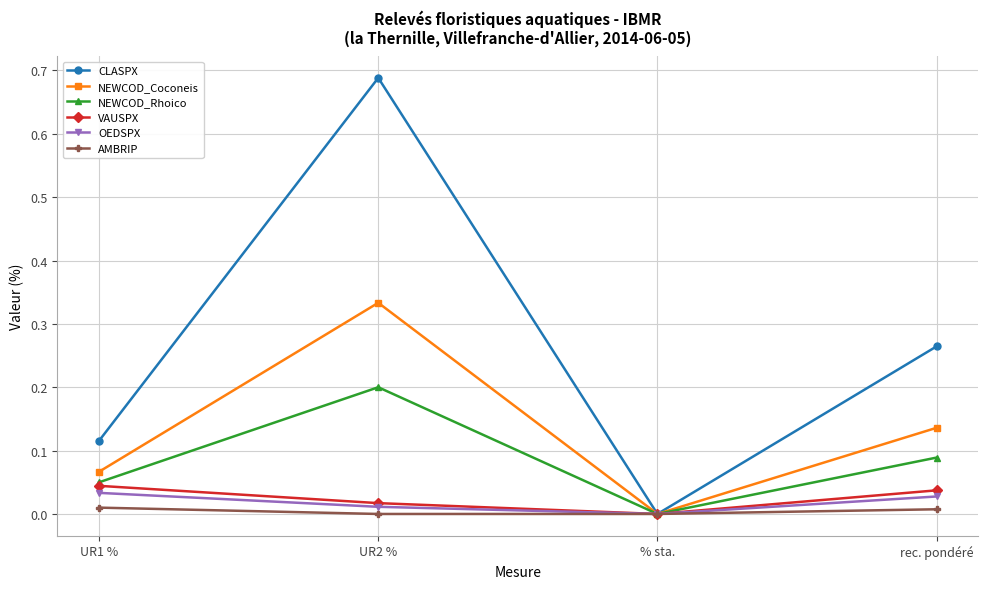

In NEWCOD_Rhoico, how many points are higher than both neighbors (excluding endpoints)?

1